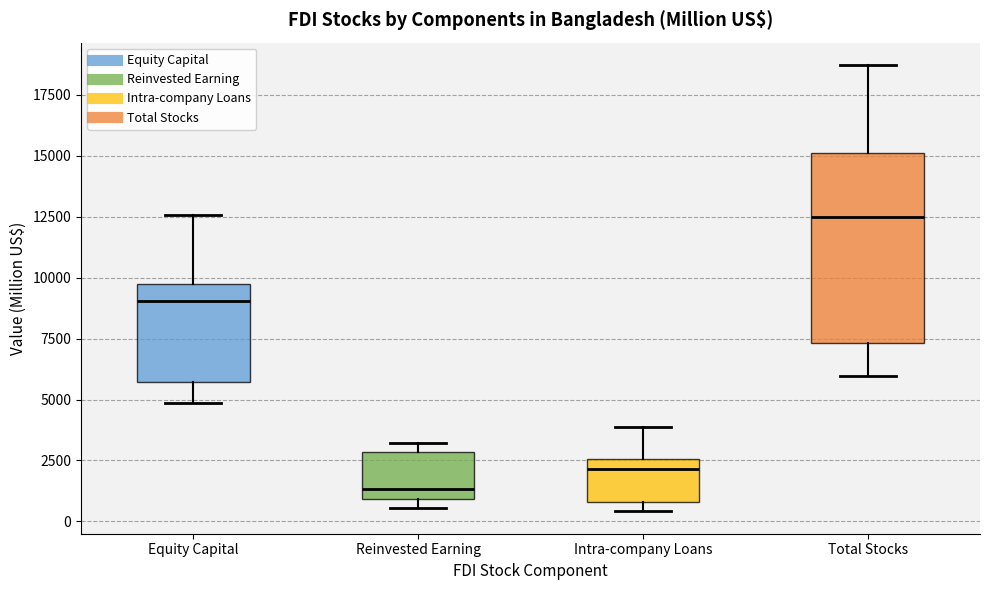

Where is the upper edge of the box for Reinvested Earning on the y-axis? The values are not printed on the chart, so give them approximately, as read against the axis.

3000